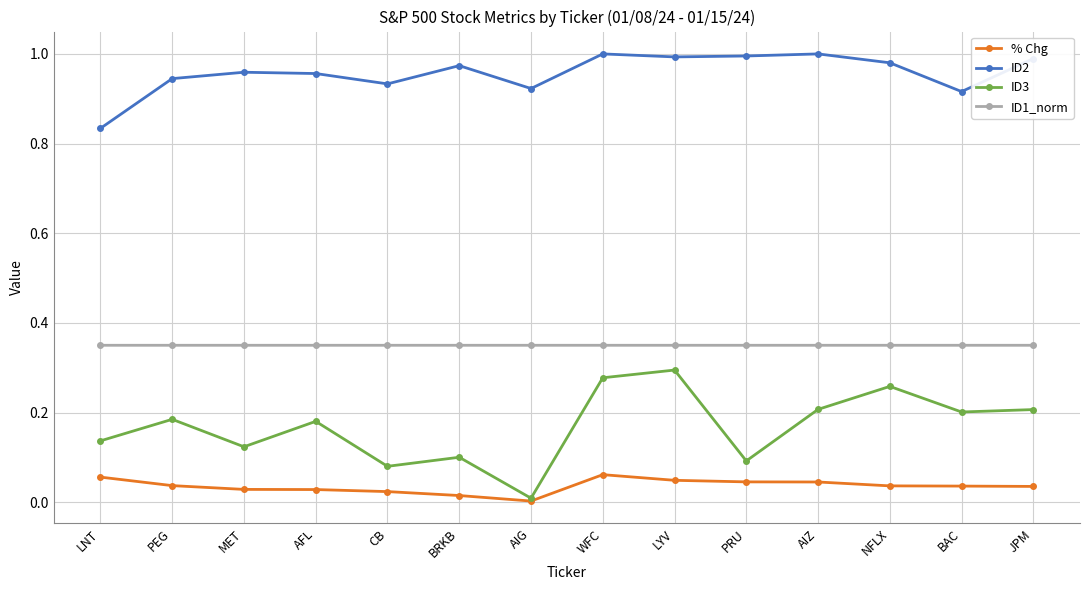

What are all the series names shown in the legend?

% Chg, ID2, ID3, ID1_norm